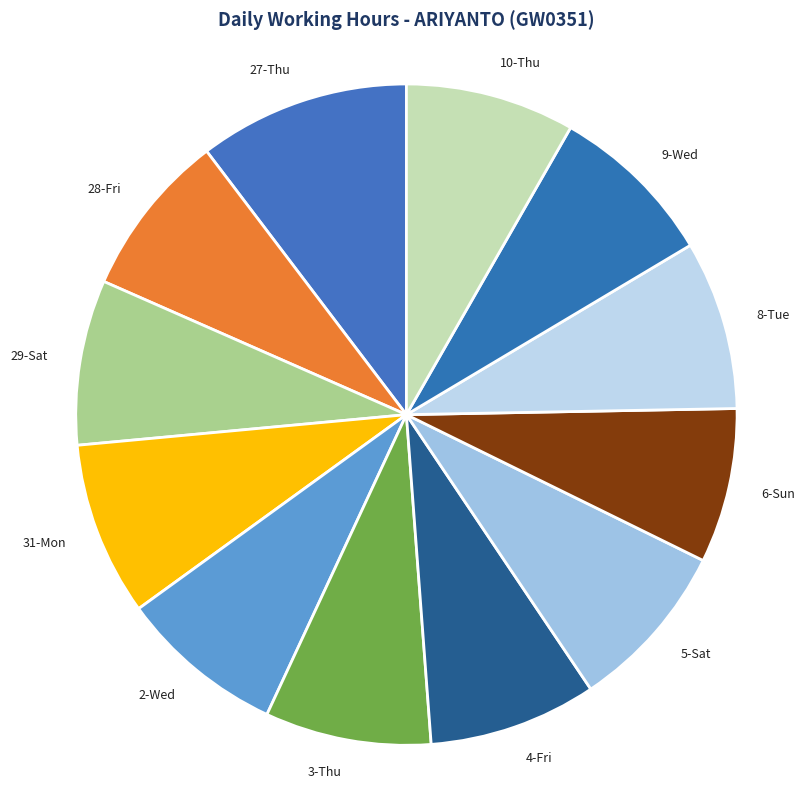

What is the largest slice in the pie chart?

27-Thu